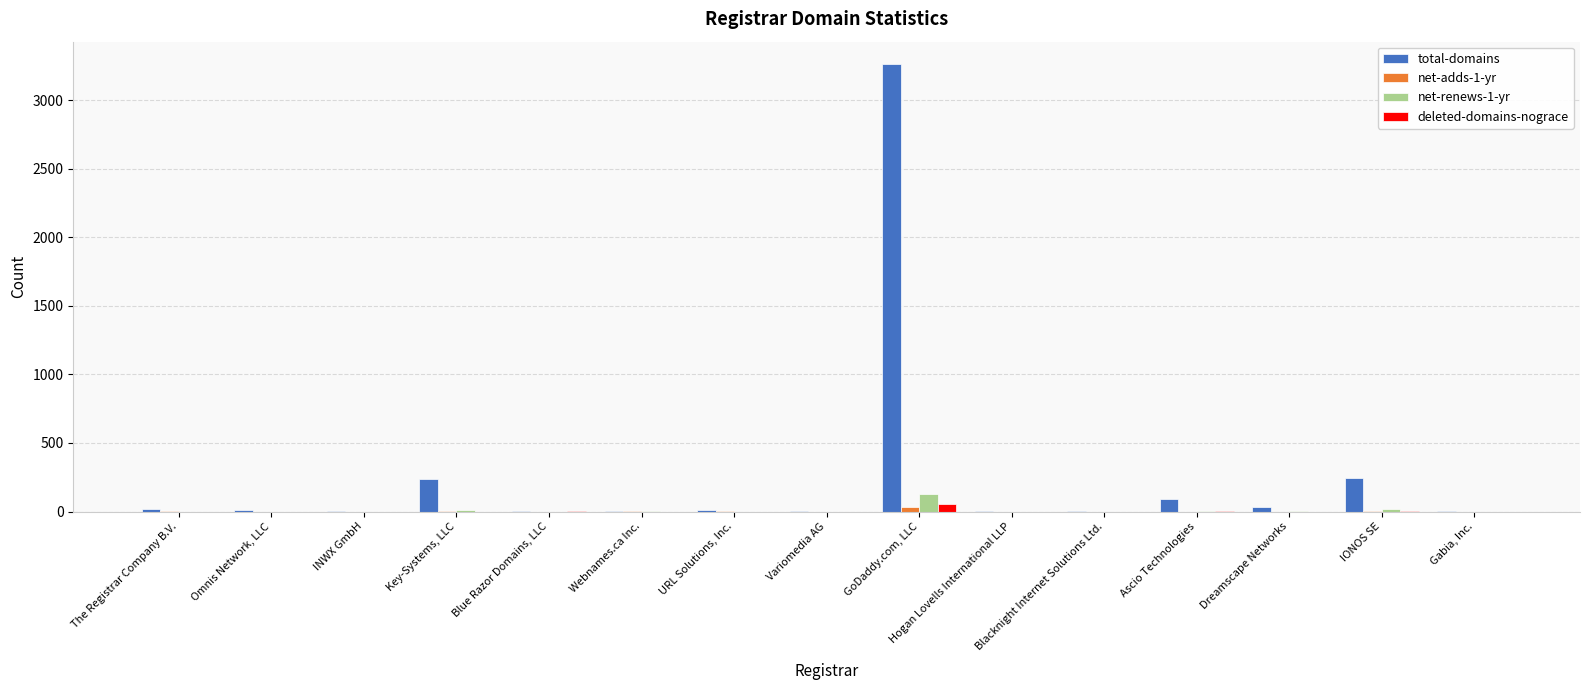

At which category is the sum across all series the highest?

GoDaddy.com, LLC